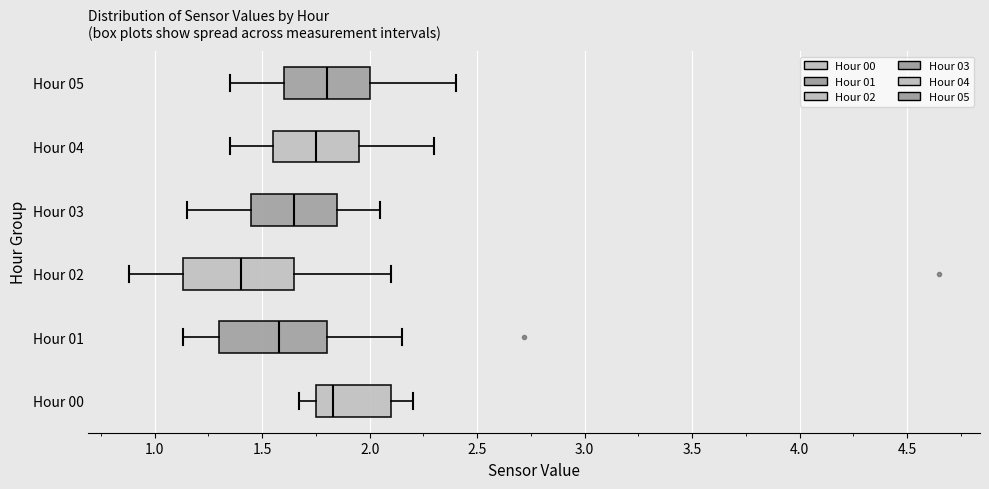

Where does the left whisker of the box for Hour 03 end on the x-axis? The values are not printed on the chart, so give them approximately, as read against the axis.

1.15